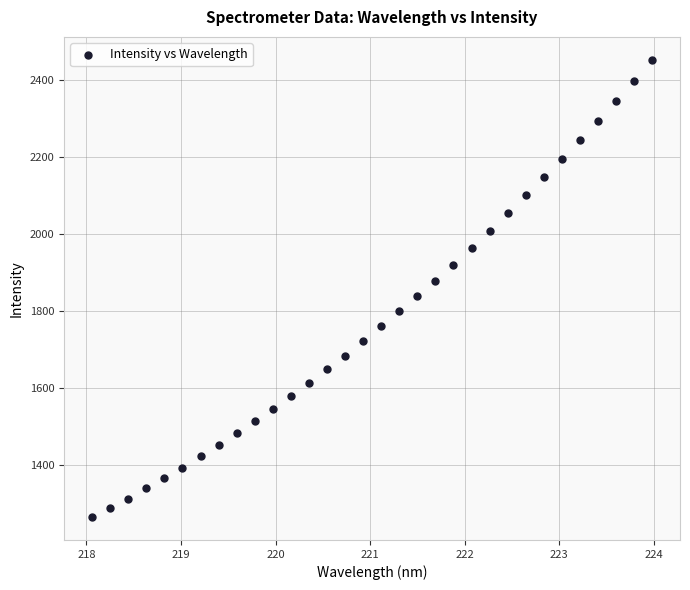

What is the range of X values (max minus min)?

5.9